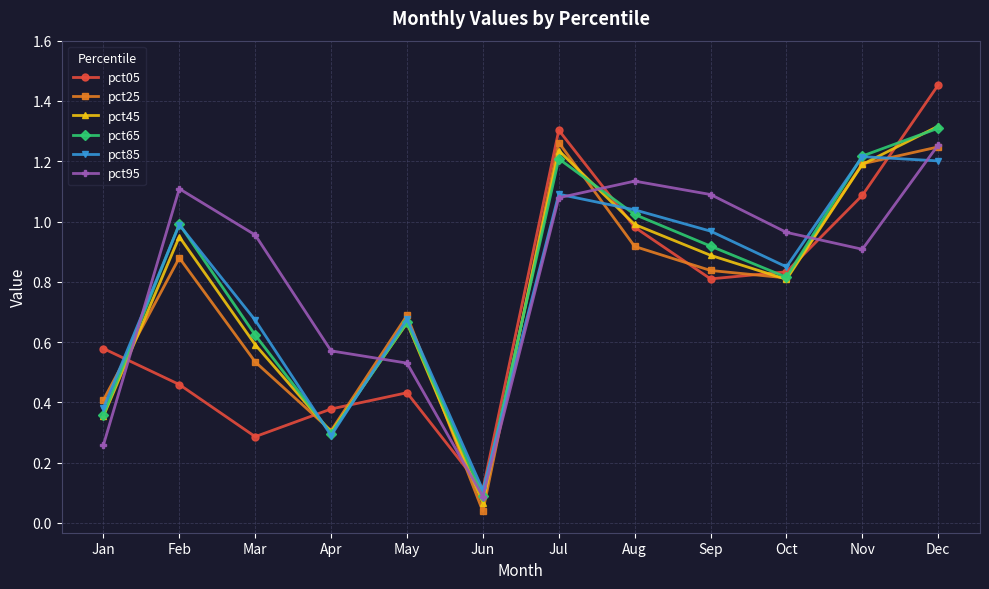

At which category does the chart reach its minimum across all series?

Jun